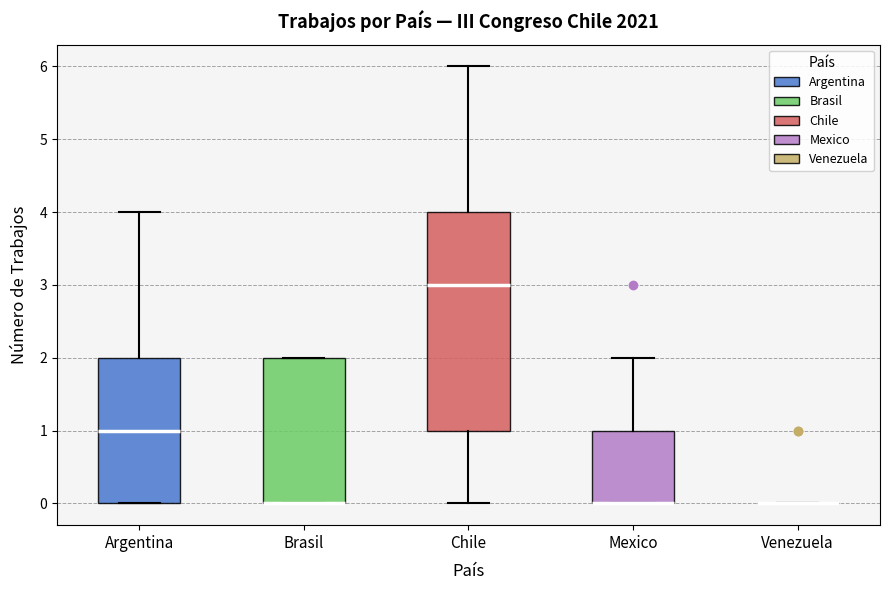

Where is the upper edge of the box for Brasil on the y-axis? The values are not printed on the chart, so give them approximately, as read against the axis.

2